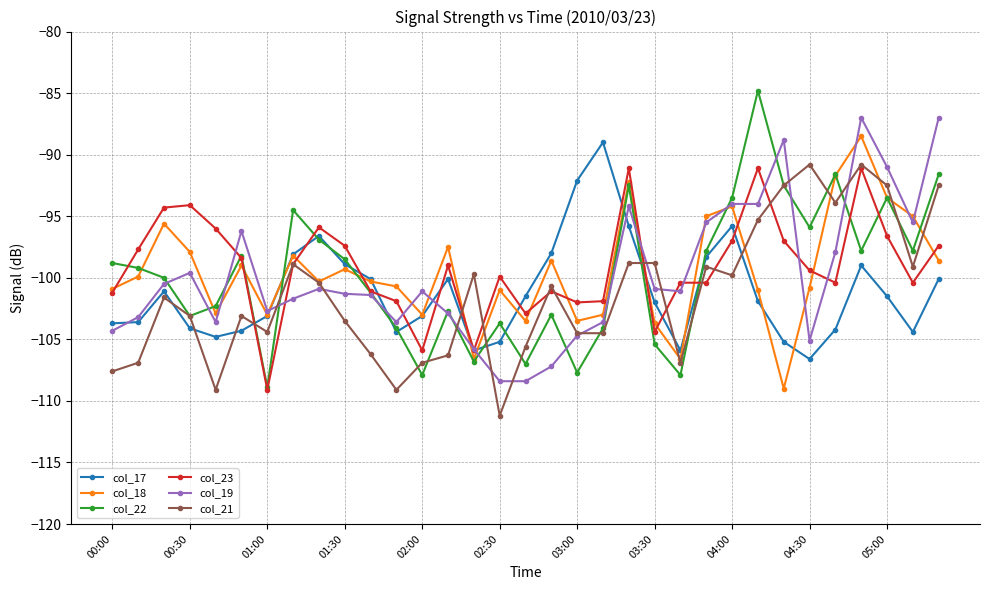

True or false: col_17 has more than 2 points higher than both neighbors.

True